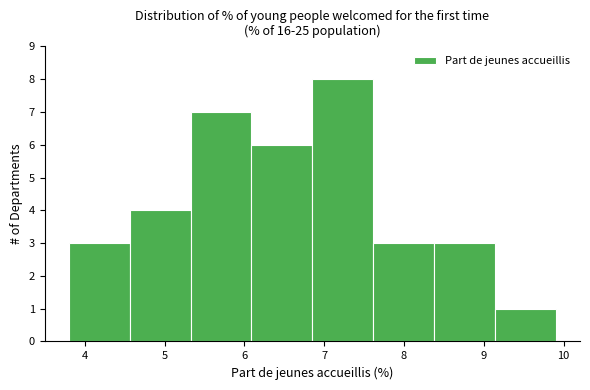

Which range on the x-axis has the tallest bar?

6.9 to 7.6